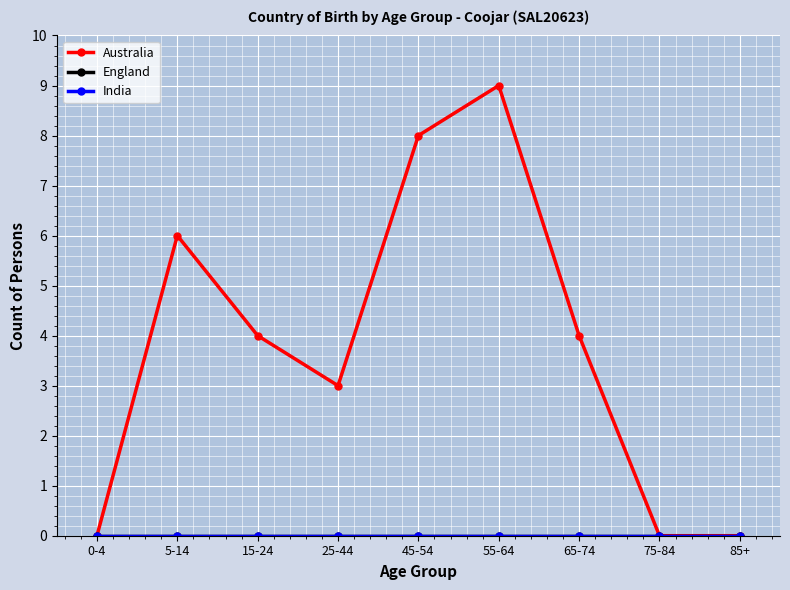

Reading right to left, transcribe all the data shown in this chart.

Australia: 85+=0	75-84=0	65-74=4	55-64=9	45-54=8	25-44=3	15-24=4	5-14=6	0-4=0
England: 85+=0	75-84=0	65-74=0	55-64=0	45-54=0	25-44=0	15-24=0	5-14=0	0-4=0
India: 85+=0	75-84=0	65-74=0	55-64=0	45-54=0	25-44=0	15-24=0	5-14=0	0-4=0